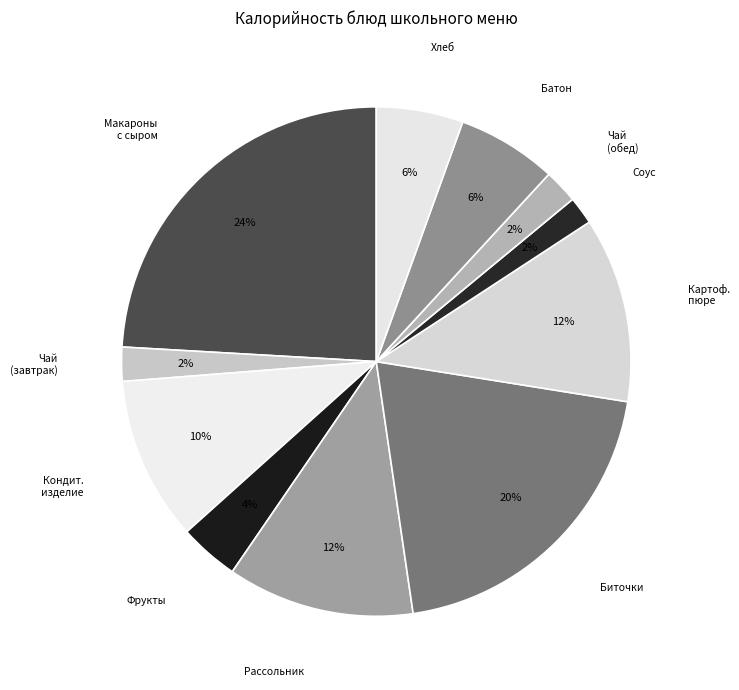

Count the number of slices in the pie.

11